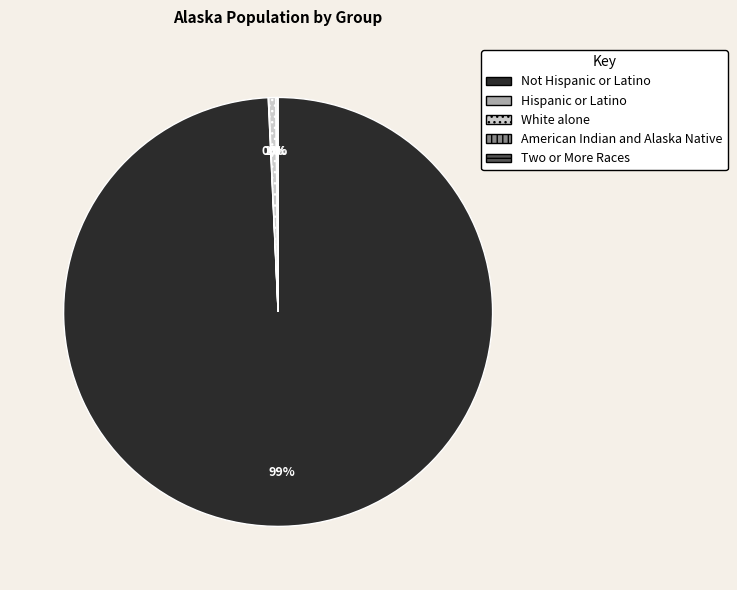

Is there a majority slice in this chart?

Yes